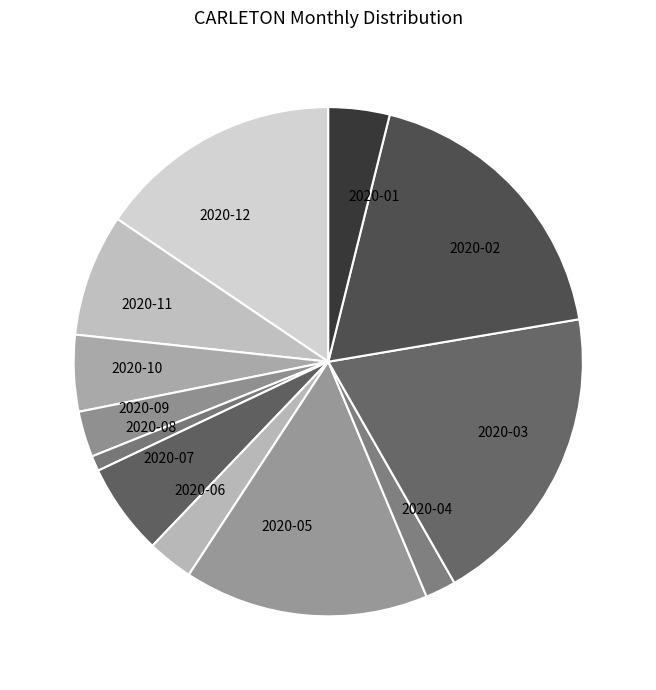

Combined, do 2020-11 and 2020-12 account for over 50%?

No